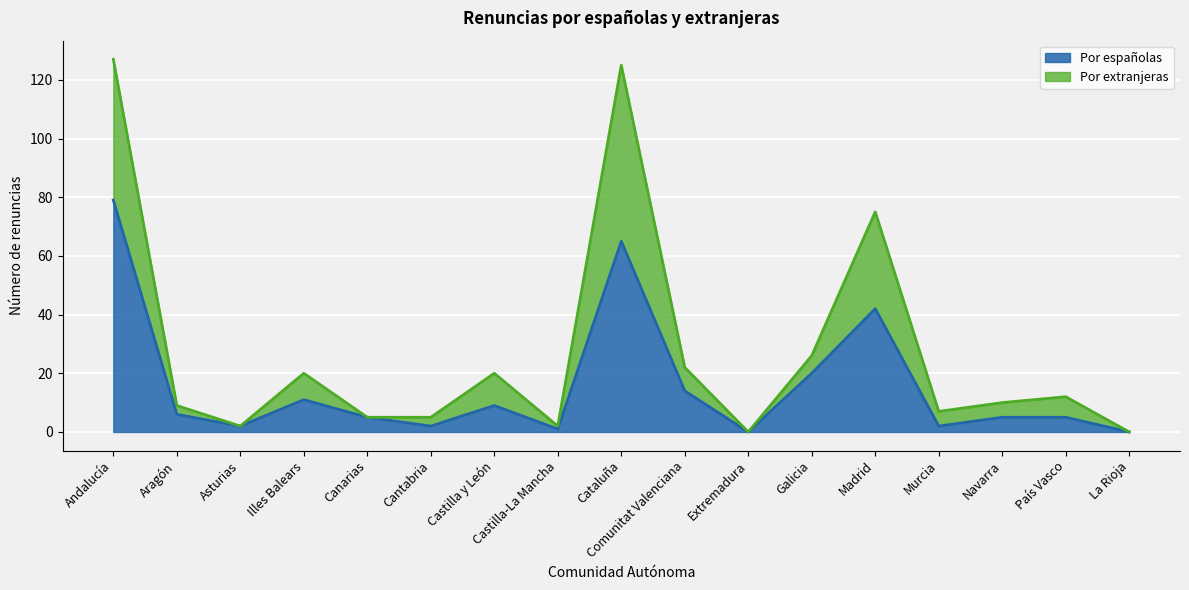

At which category is the sum across all series the highest?

Andalucía